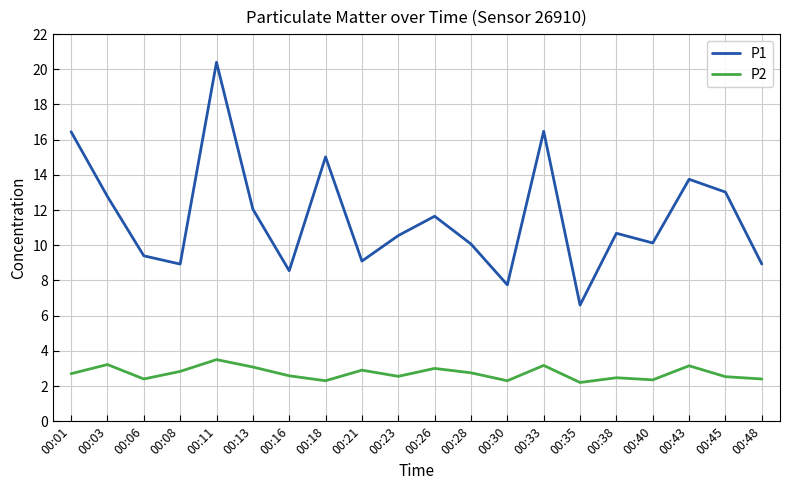

What is the difference between the maximum and minimum values in the P1 series?

13.8